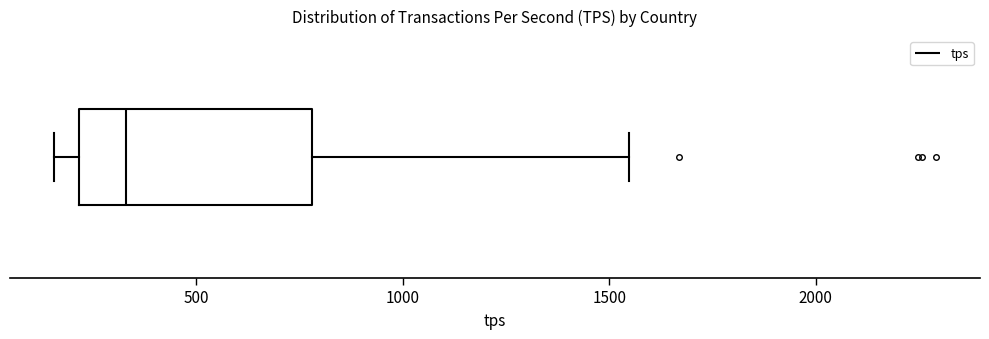

Where does the right whisker of the box end on the x-axis? The values are not printed on the chart, so give them approximately, as read against the axis.

1550